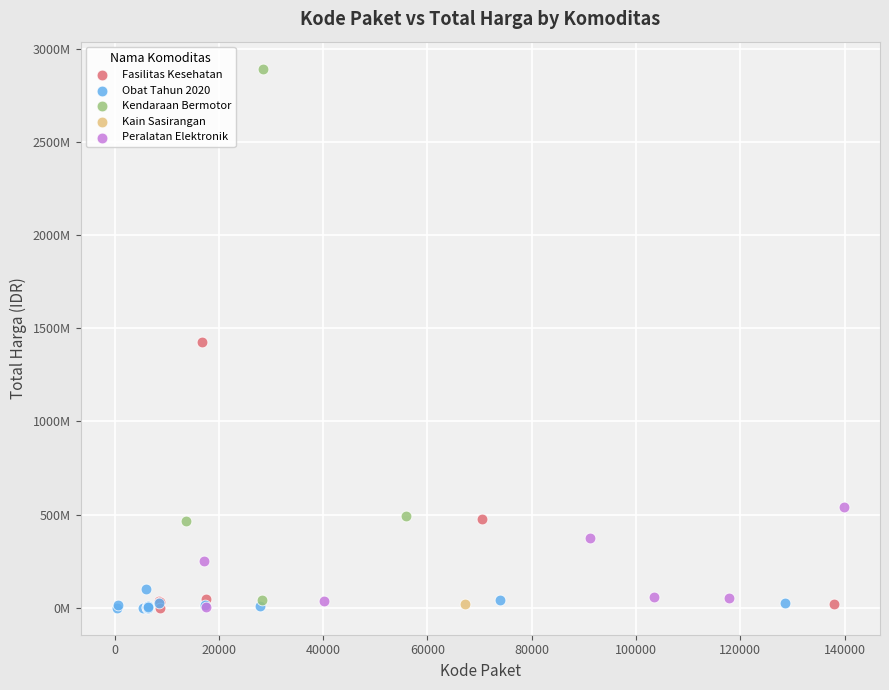

What are all the series names shown in the legend?

Fasilitas Kesehatan, Obat Tahun 2020, Kendaraan Bermotor, Kain Sasirangan, Peralatan Elektronik